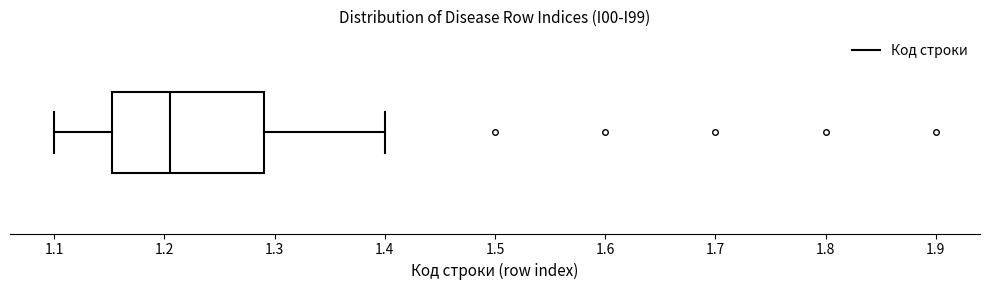

Read this box plot against the x-axis: the position of the median line, the range covered by the box, and the ends of both whiskers. The values are not printed on the chart, so give them approximately, as read against the axis.

median 1.21, box 1.15 to 1.29, whiskers 1.10 to 1.40